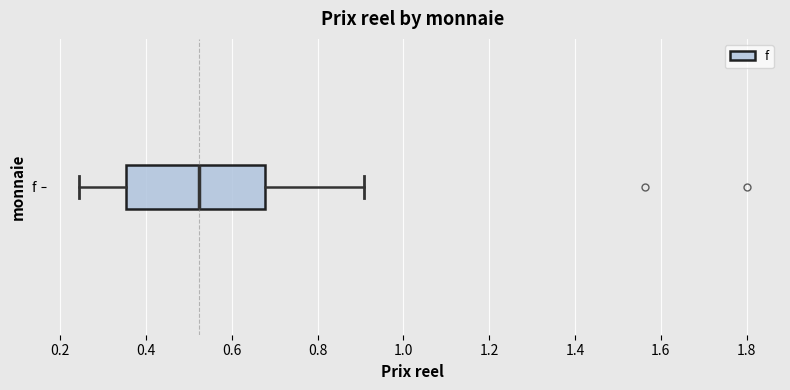

Transcribe this box plot: give where the median line is, the range the box spans, and where the two whiskers end, as read against the x-axis. The values are not printed on the chart, so give them approximately, as read against the axis.

median 0.52, box 0.36 to 0.68, whiskers 0.24 to 0.90